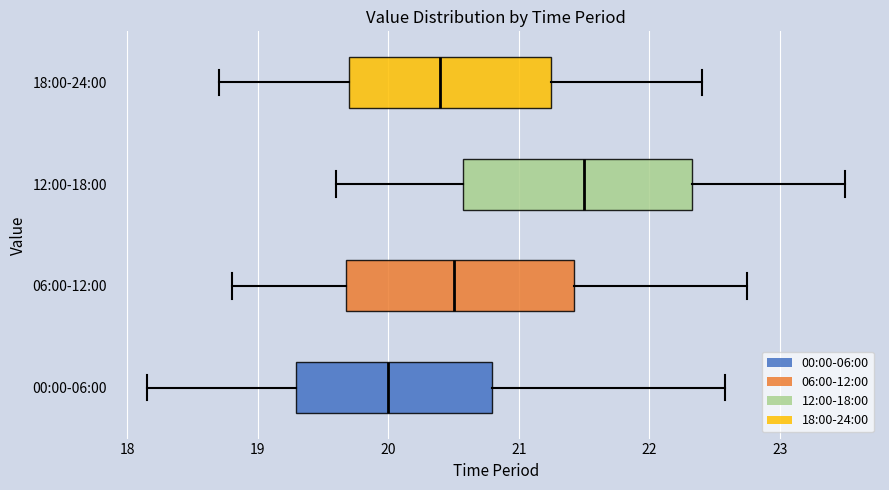

Reading bottom to top, transcribe this box plot: for each box, give where its median line is, the range the box spans, and where its two whiskers end, as read against the x-axis. The values are not printed on the chart, so give them approximately, as read against the axis.

00:00-06:00: median 20.0, box 19.3 to 20.8, whiskers 18.2 to 22.6
06:00-12:00: median 20.5, box 19.7 to 21.4, whiskers 18.8 to 22.8
12:00-18:00: median 21.5, box 20.6 to 22.3, whiskers 19.6 to 23.5
18:00-24:00: median 20.4, box 19.7 to 21.3, whiskers 18.7 to 22.4